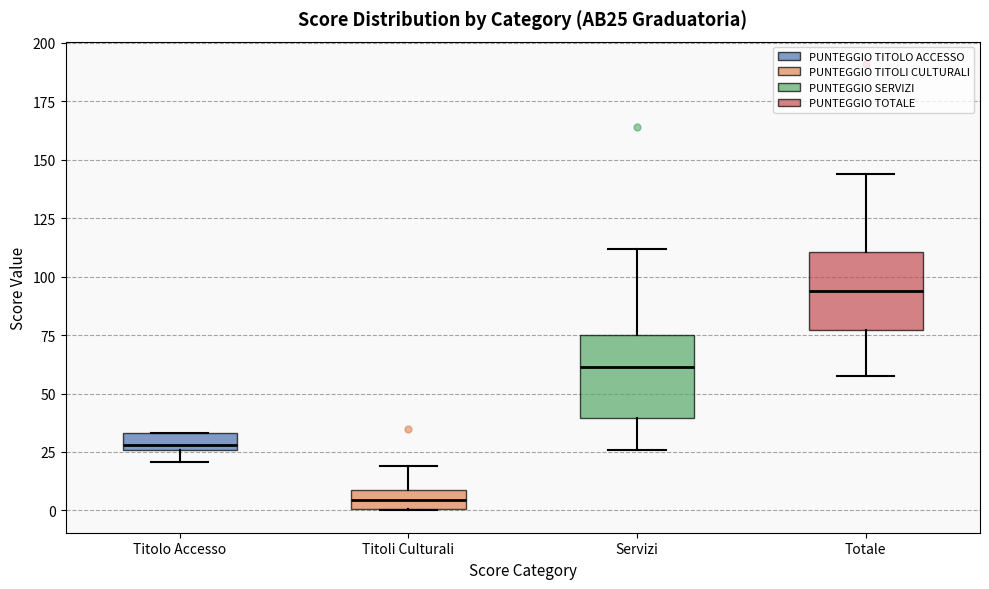

Where does the lower whisker of the box for Totale end on the y-axis? The values are not printed on the chart, so give them approximately, as read against the axis.

60